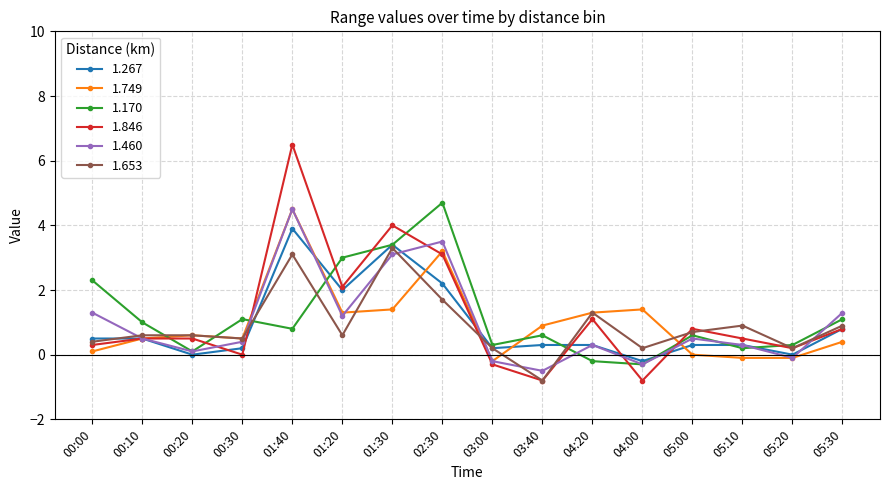

In 1.170, how many points are lower than both neighbors (excluding endpoints)?

5